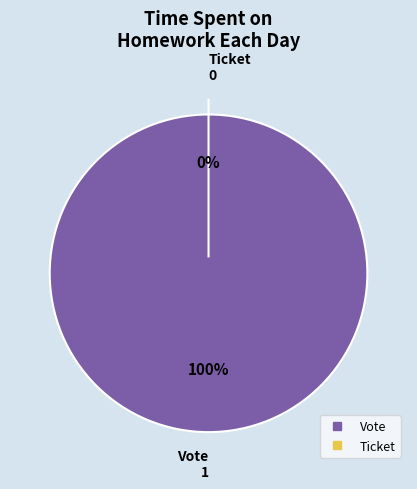

Is Vote the majority of the pie?

Yes